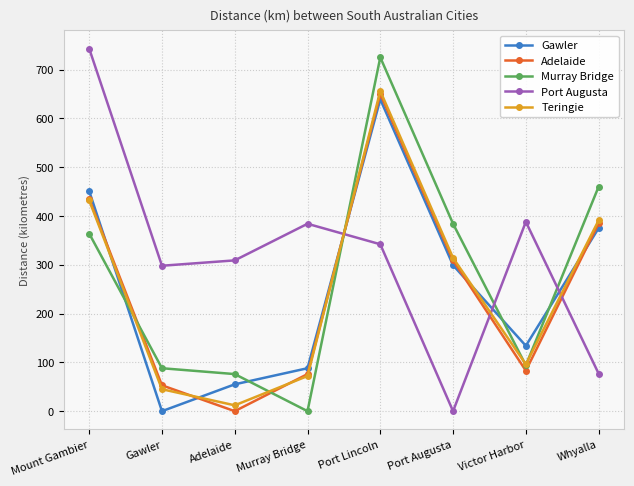

True or false: Gawler and Port Augusta intersect in this chart.

True